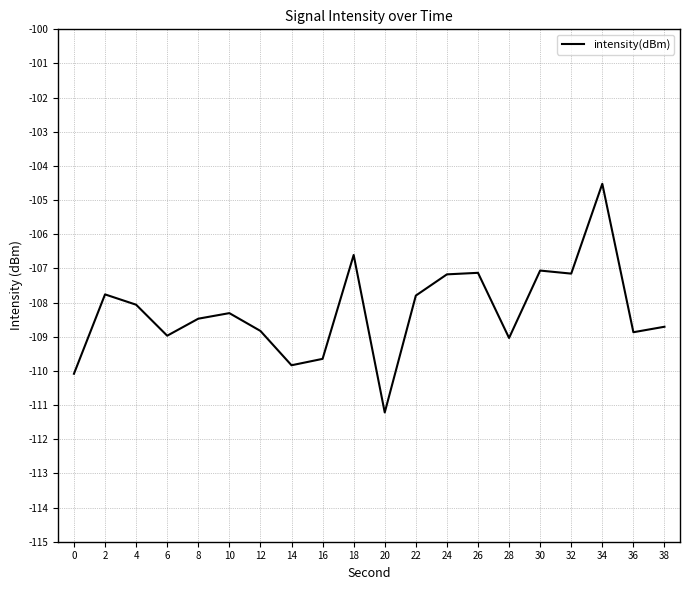

What is the approximate value at 12?

-108.8